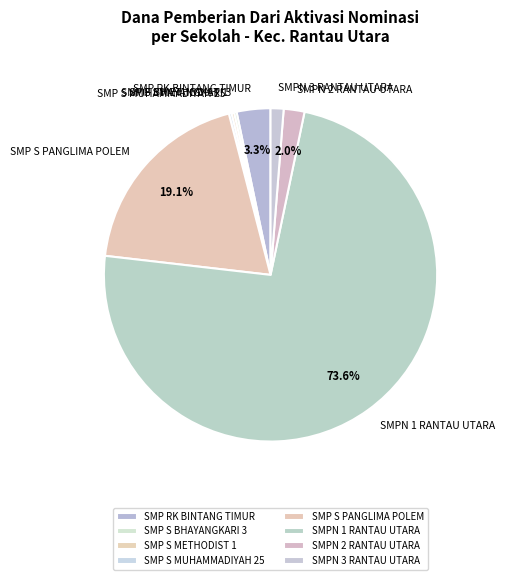

To the nearest percent, what is the average slice percentage?

12%